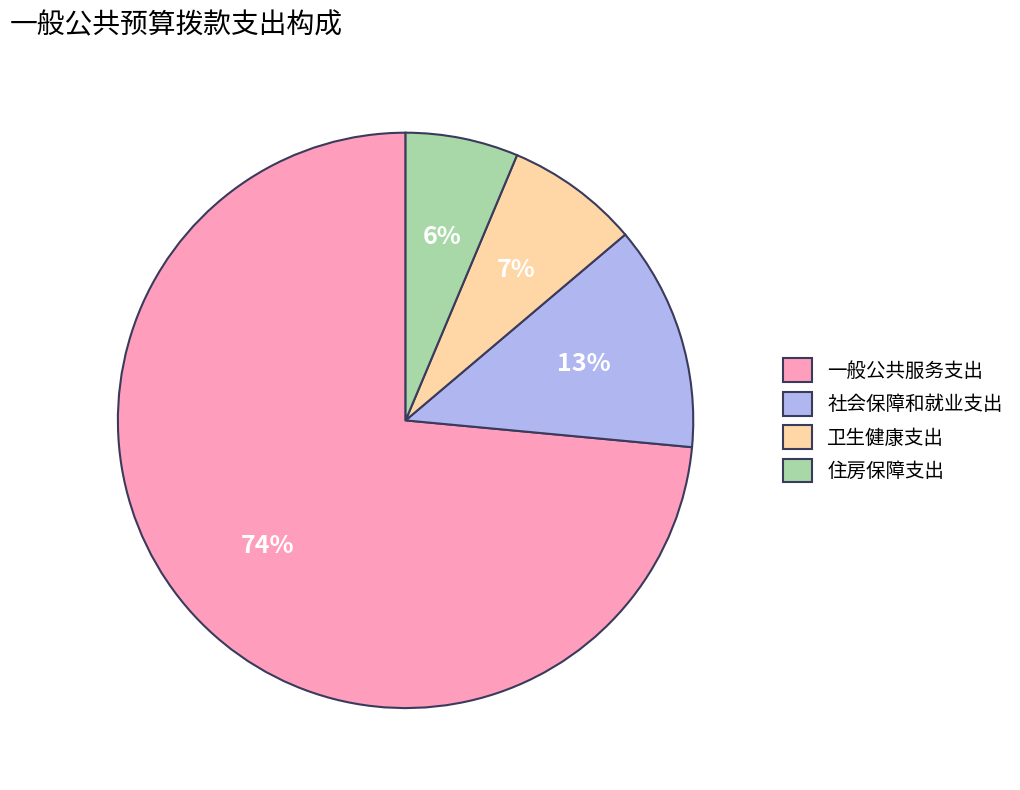

Is it true that 一般公共服务支出 is 74% of the pie?

True